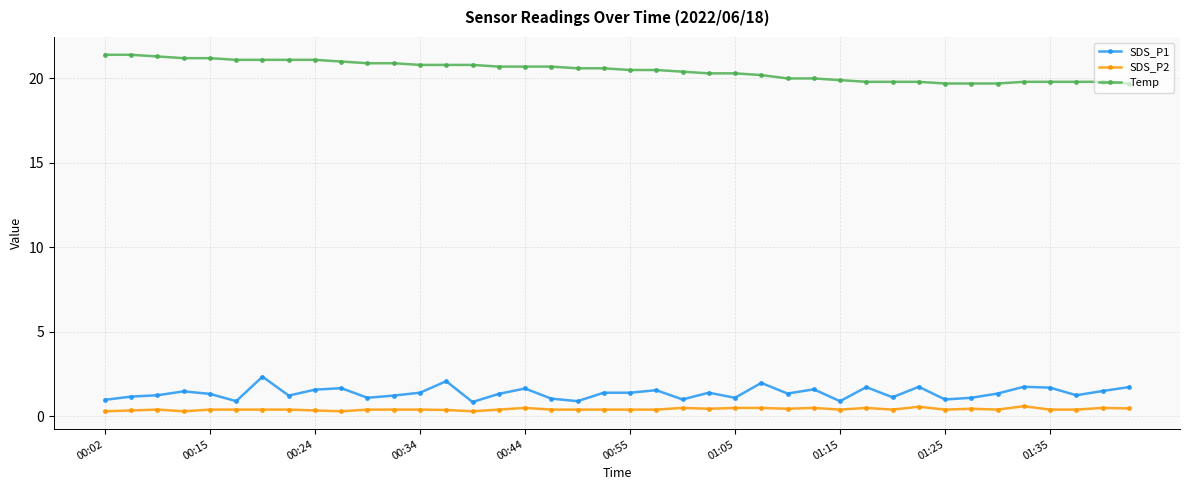

True or false: Temp and SDS_P1 cross at least once.

False